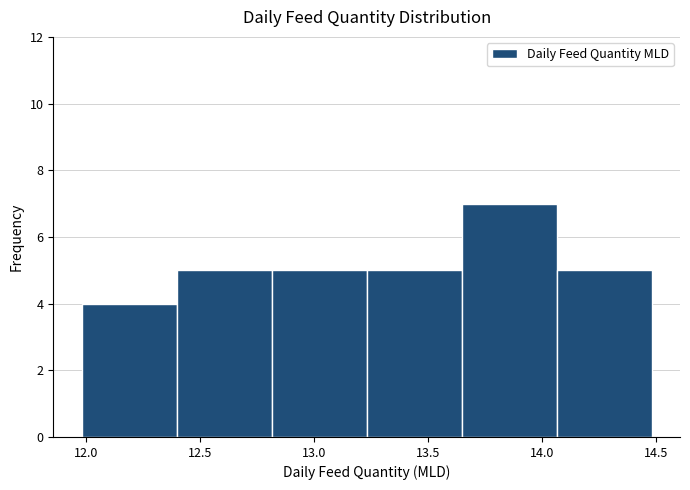

Reading left to right, list every bar in this chart as the range it spans on the x-axis followed by its height. Neither the bar edges nor the heights are printed on the chart, so give them approximately, as read against the axes.

12.00 to 12.40: 4
12.40 to 12.80: 5
12.80 to 13.25: 5
13.25 to 13.65: 5
13.65 to 14.05: 7
14.05 to 14.50: 5